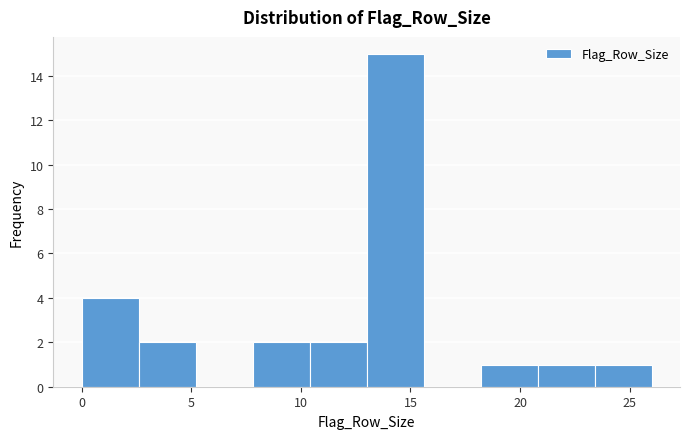

Reading left to right, list every bar in this chart as the range it spans on the x-axis followed by its height. Neither the bar edges nor the heights are printed on the chart, so give them approximately, as read against the axes.

0.0 to 2.6: 4
2.6 to 5.2: 2
5.2 to 7.8: 0
7.8 to 10.4: 2
10.4 to 13.0: 2
13.0 to 15.6: 15
15.6 to 18.2: 0
18.2 to 20.8: 1
20.8 to 23.4: 1
23.4 to 26.0: 1